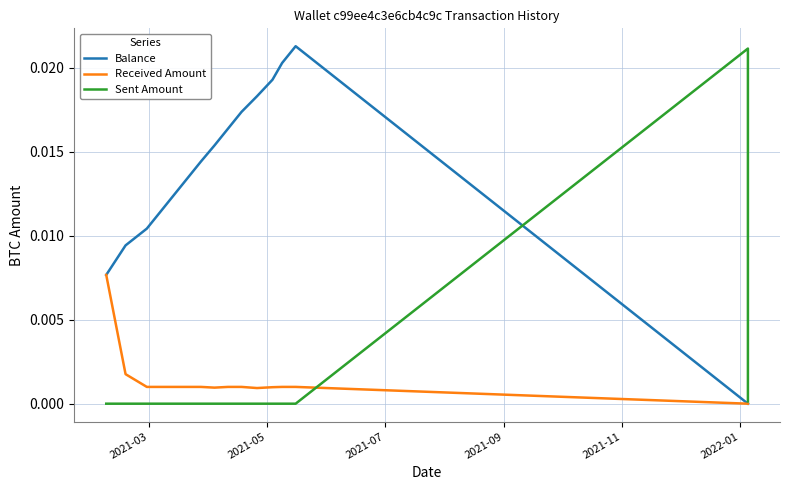

Is this an area chart (filled region under the line)?

No